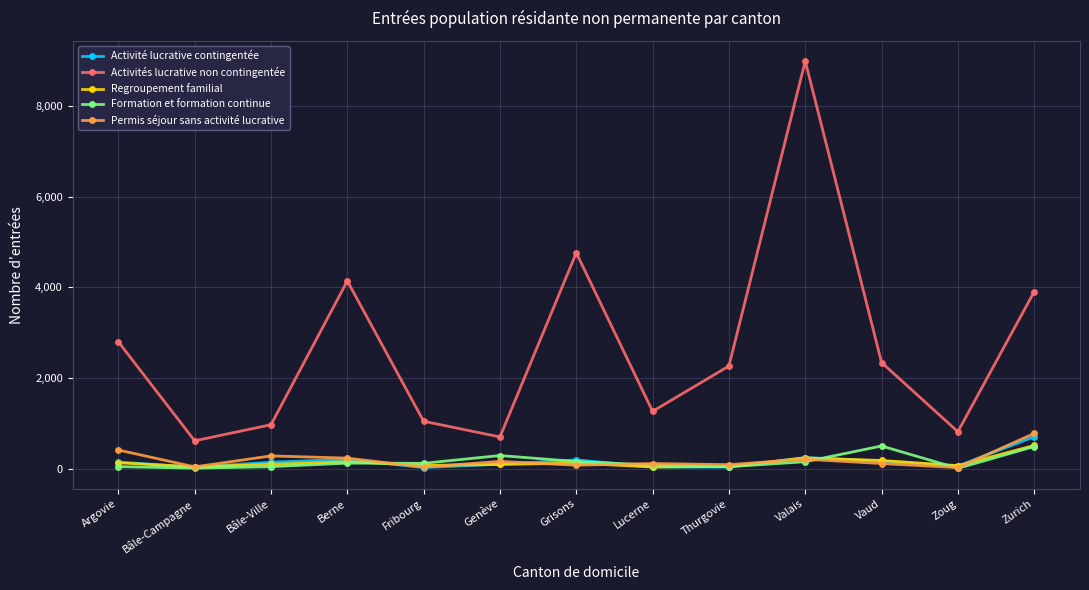

Which series has the largest total across all categories?

Activités lucrative non contingentée